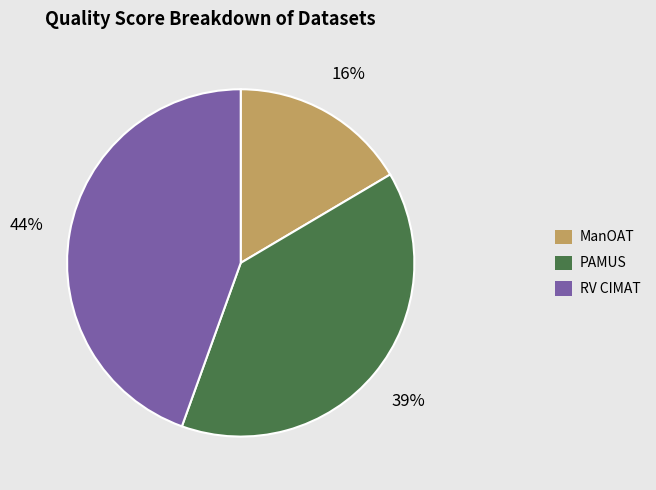

Does RV CIMAT represent more than half of the total?

No